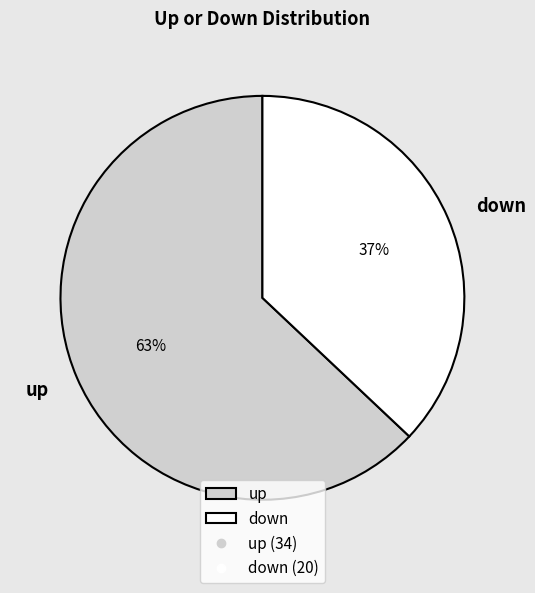

Is it true that up is 69% of the pie?

False